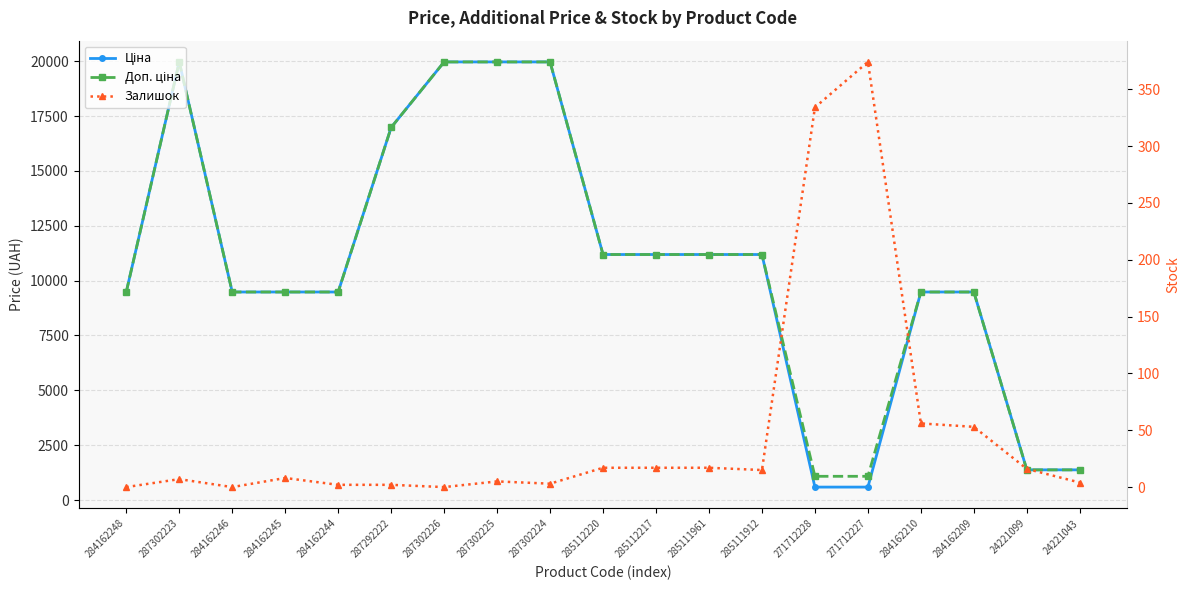

Read the Залишок value at 271712228.

334.0